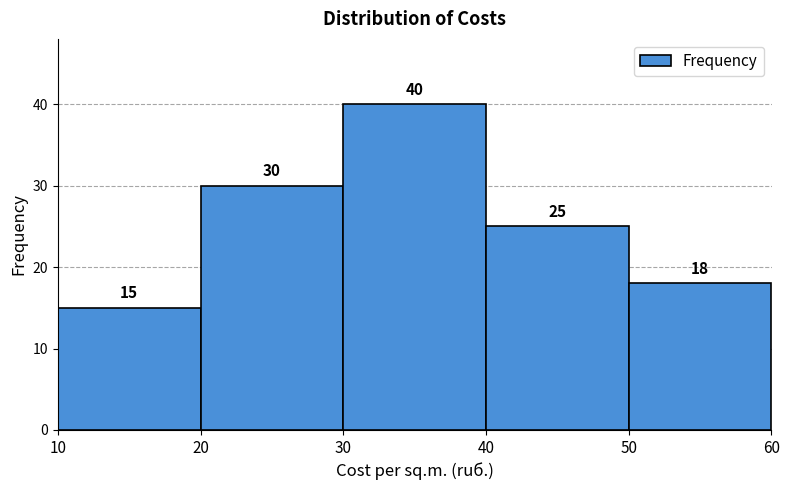

Reading left to right, list every bar in this chart as the range it spans on the x-axis followed by its height.

10 to 20: 15
20 to 30: 30
30 to 40: 40
40 to 50: 25
50 to 60: 18